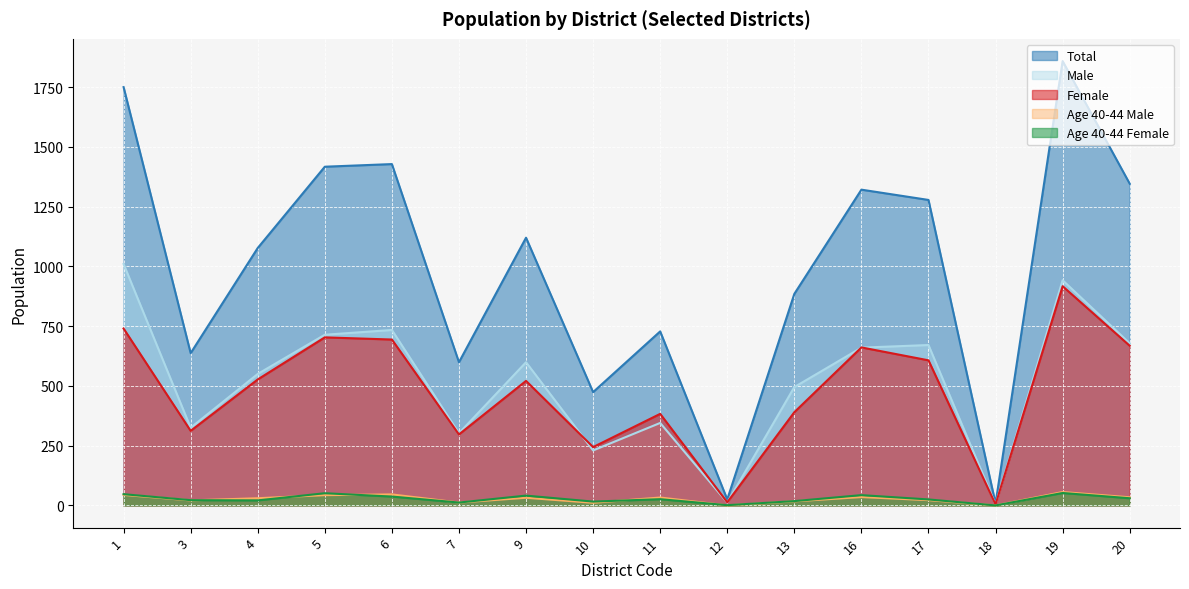

At which category does the chart reach its peak across all series?

19